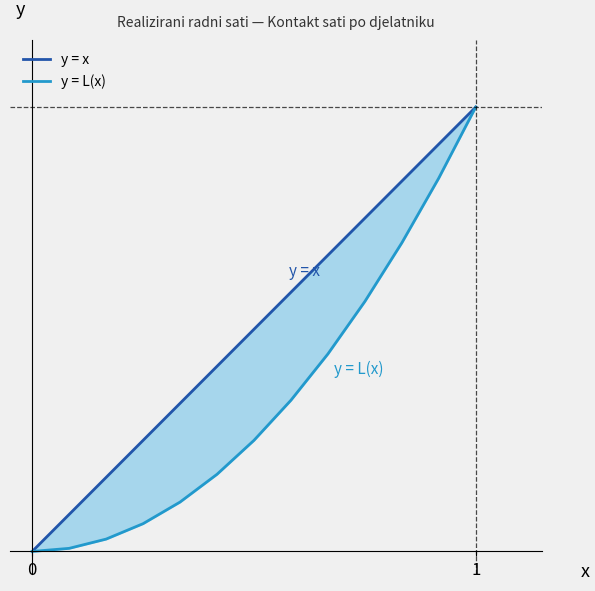

True or false: y = L(x) has more than 0 interior local peaks.

False